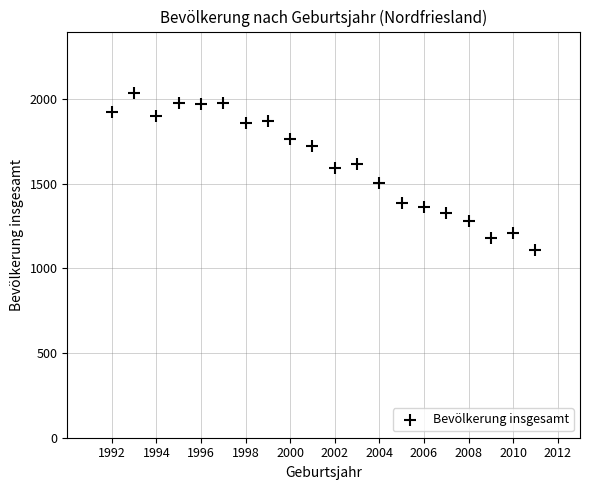

What is the range of Y values (max minus min)?

930